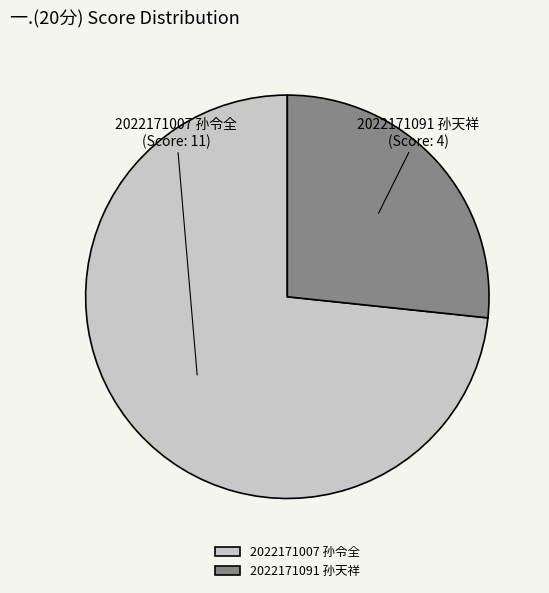

Which slice represents more than half of the pie?

2022171007 孙令全